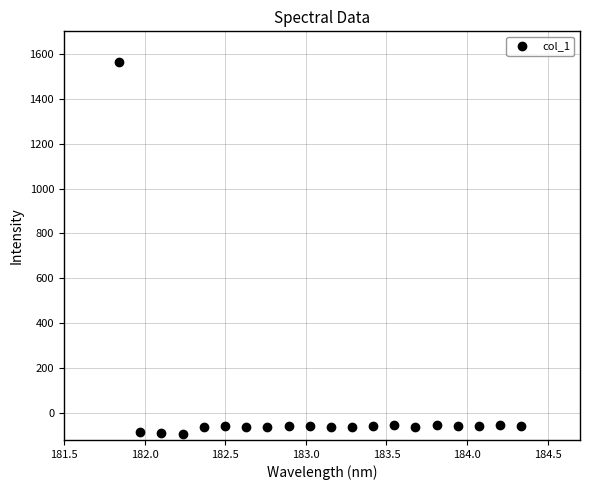

What is the range of Y values (max minus min)?

1653.7